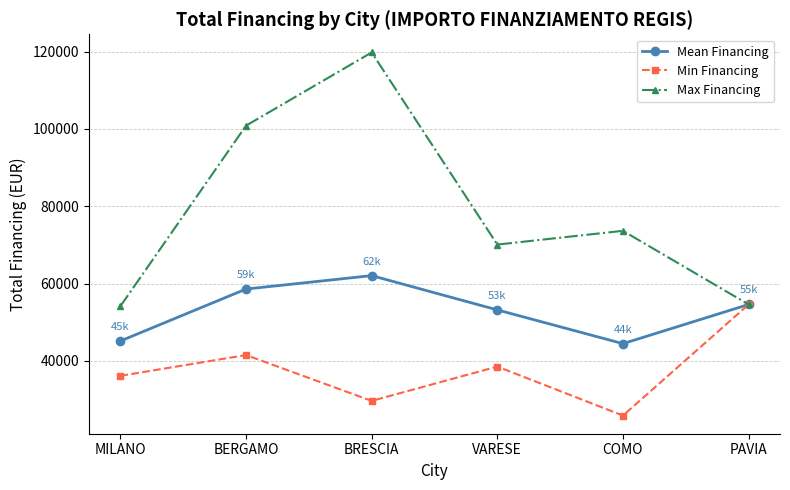

The Mean Financing series shows 53178.4 at VARESE. True or false?

True